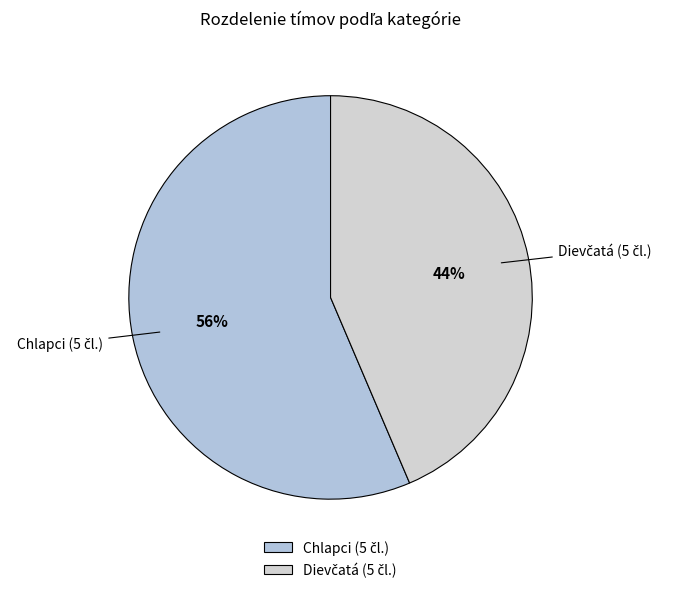

Is there any slice that represents more than half of the pie?

Yes